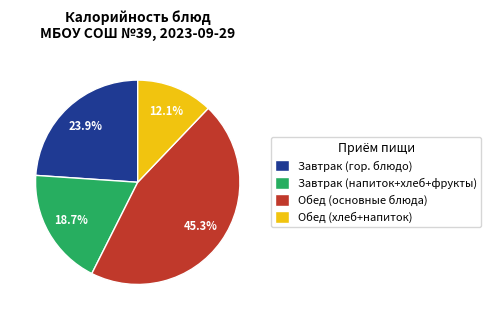

Approximately how many times larger is the value at Обед (основные блюда) compared to Завтрак (гор. блюдо)?

1.9